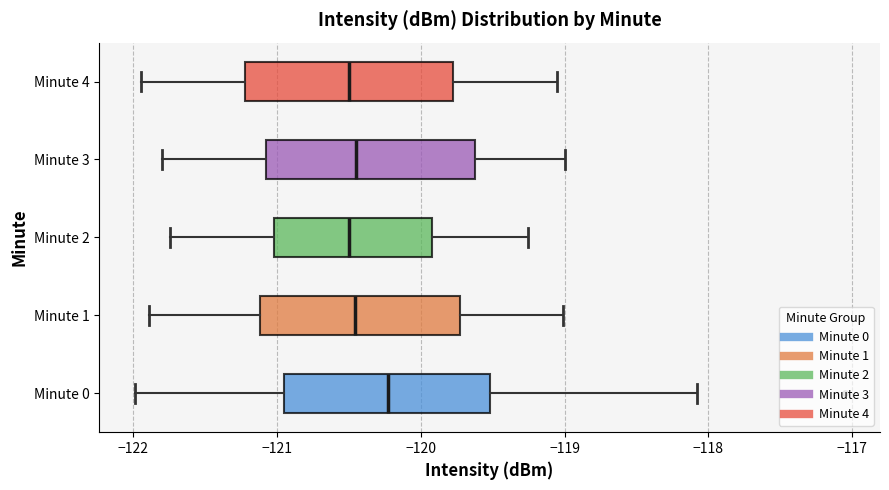

Where does the median line of the box for Minute 2 sit on the x-axis? The values are not printed on the chart, so give them approximately, as read against the axis.

-120.5